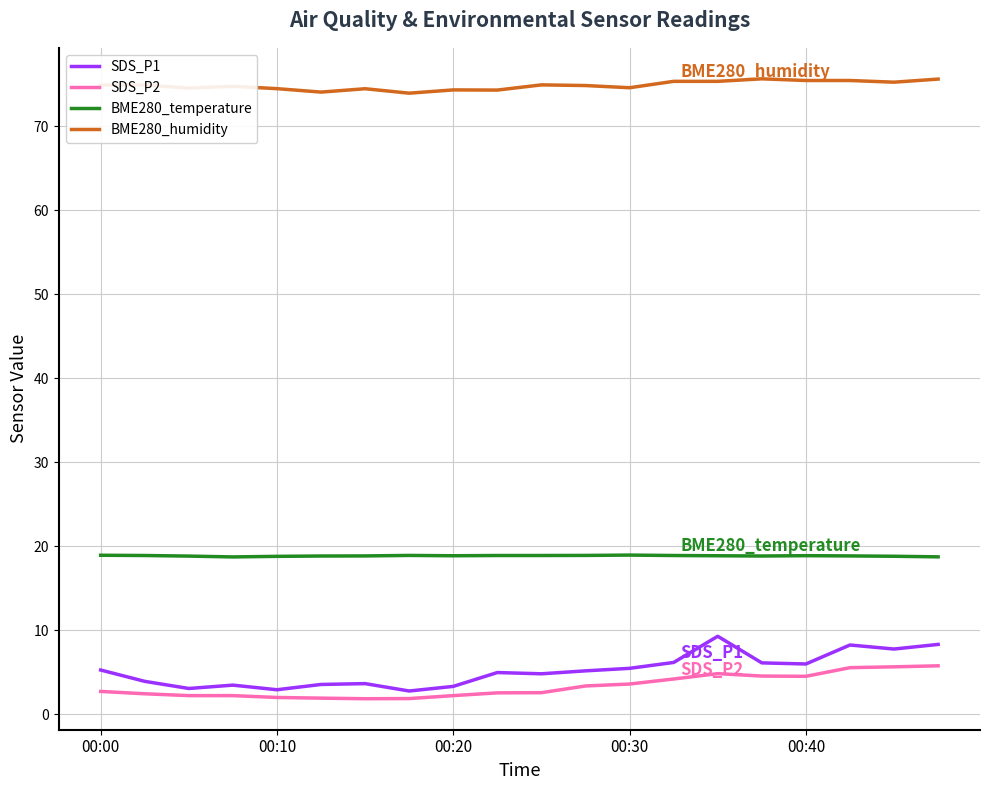

Which series has the largest total across all categories?

BME280_humidity